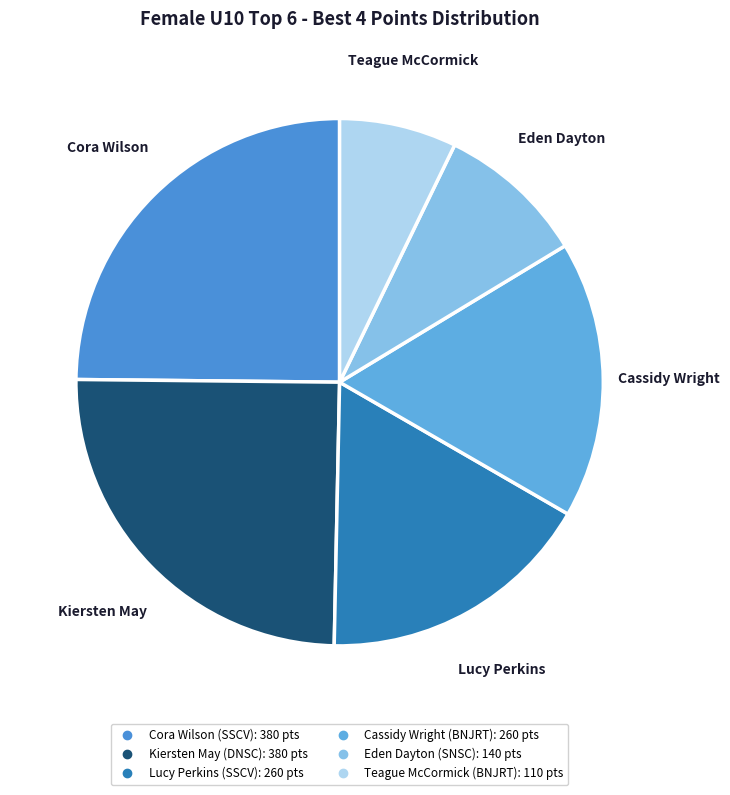

Which has a higher value, Cora Wilson (SSCV) or Eden Dayton (SNSC)?

Cora Wilson (SSCV)